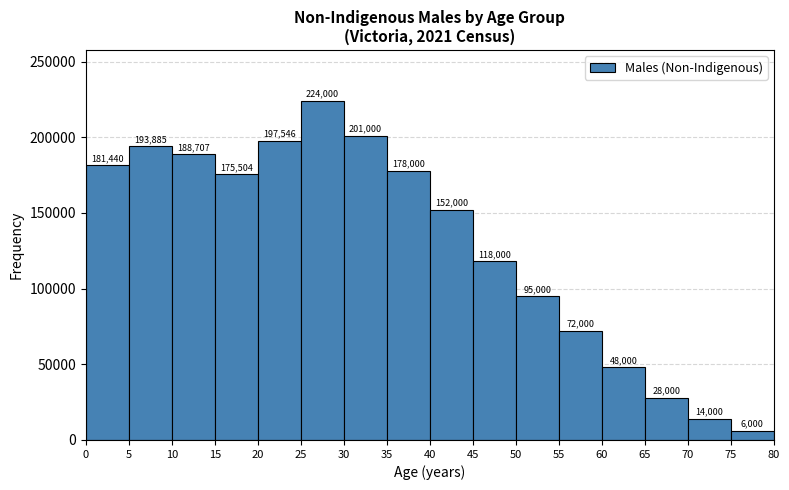

What is the height of the bar covering 10 to 15 on the x-axis?

188707